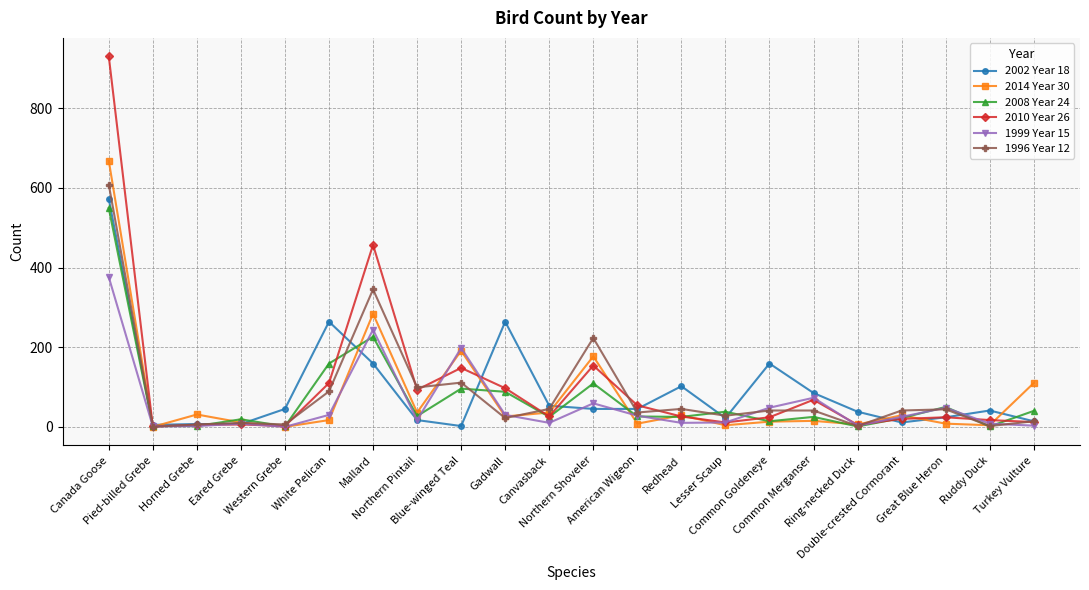

What is the lowest value of the 2002 Year 18 series?

2